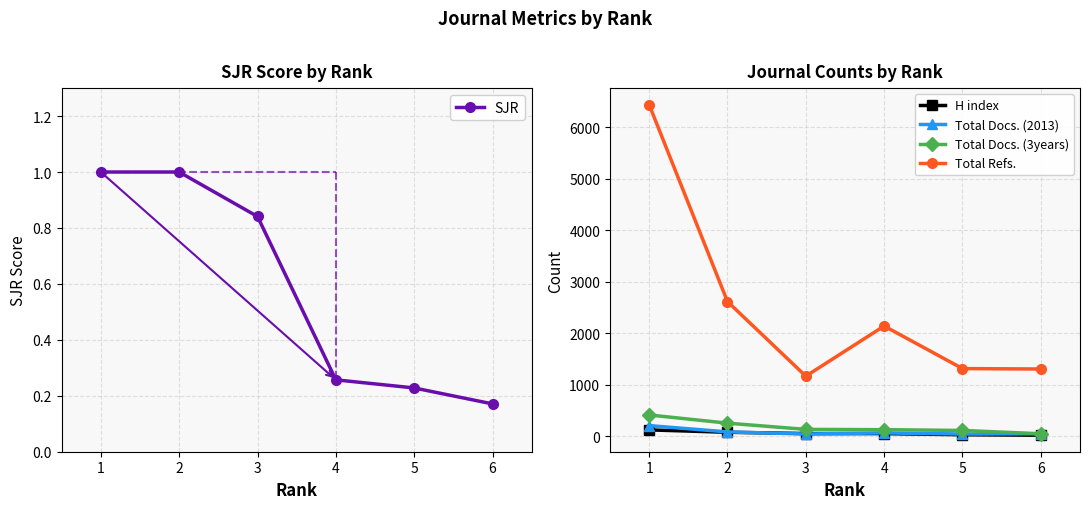

True or false: H index and Total Docs. (3years) cross at least once.

False